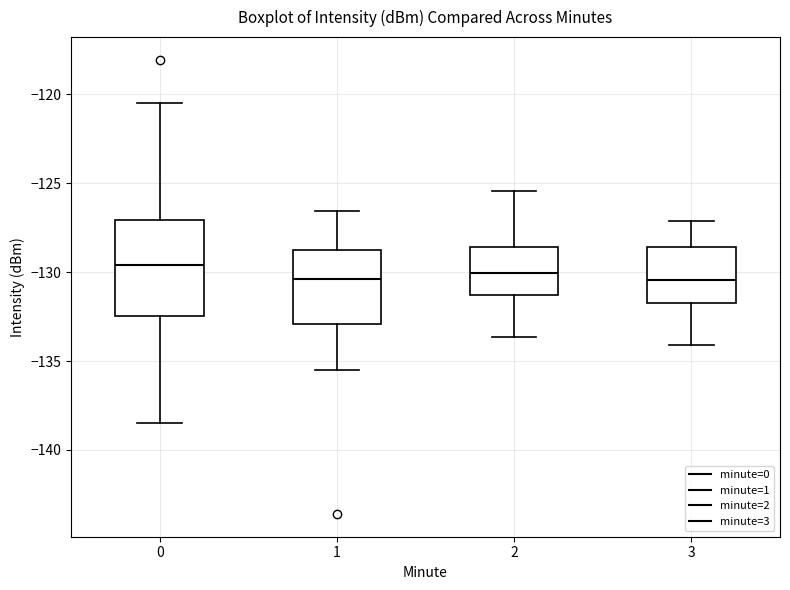

Reading left to right, read every box against the y-axis: the position of its median line, the range the box covers, and the ends of its whiskers. The values are not printed on the chart, so give them approximately, as read against the axis.

0: median -129.5, box -132.5 to -127.0, whiskers -138.5 to -120.5
1: median -130.5, box -133.0 to -129.0, whiskers -135.5 to -126.5
2: median -130.0, box -131.5 to -128.5, whiskers -133.5 to -125.5
3: median -130.5, box -131.5 to -128.5, whiskers -134.0 to -127.0